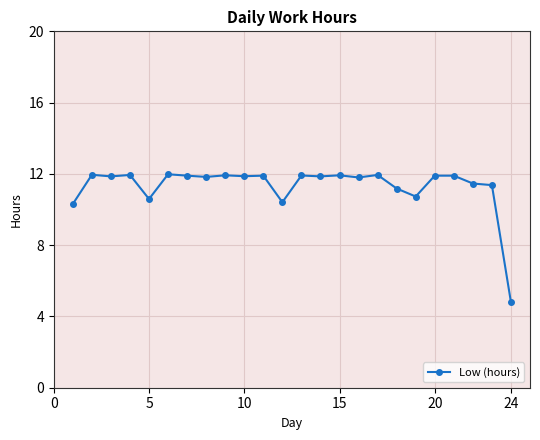

What is the maximum value shown in the chart?

12.0